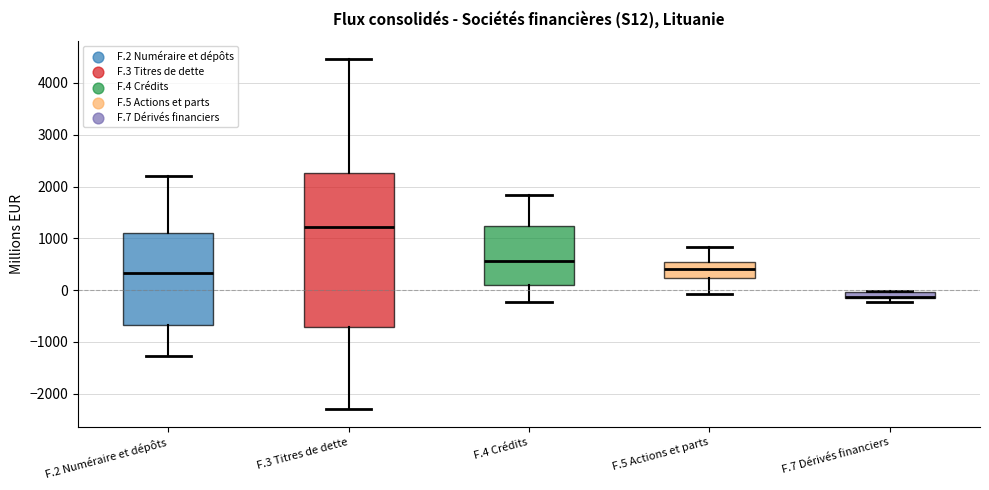

Comparing the boxes themselves (not the whiskers), which one is the tallest?

F.3 Titres de dette